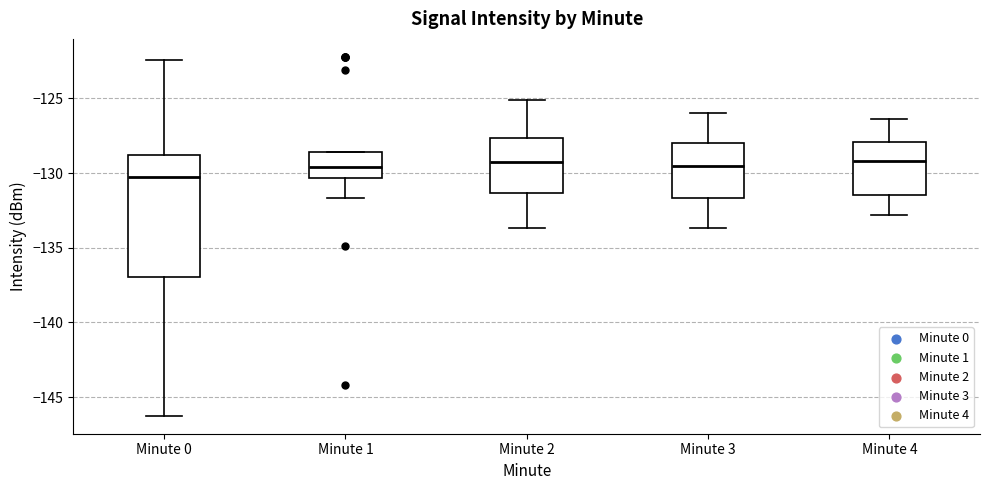

Which box is the tallest, from its lower edge to its upper edge?

Minute 0